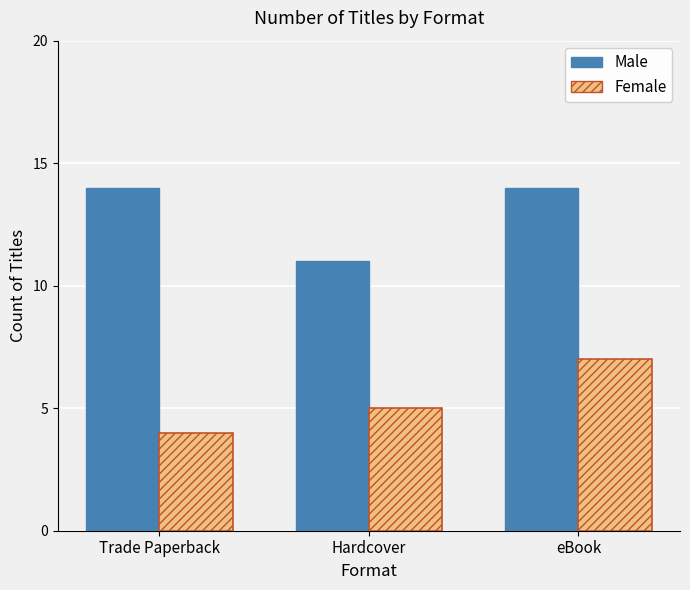

What is the difference between the maximum and minimum values in the Male series?

3